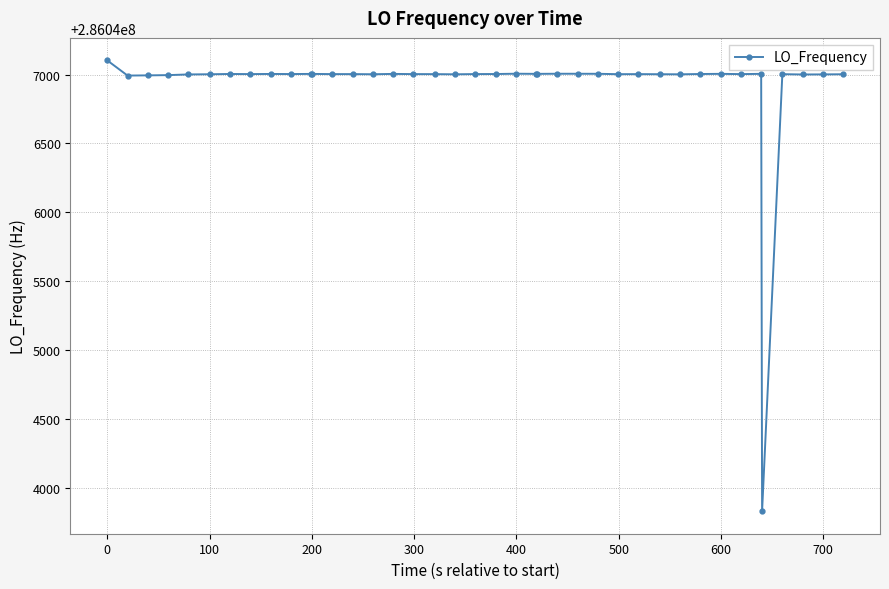

What is the greatest value displayed?

286047102.3